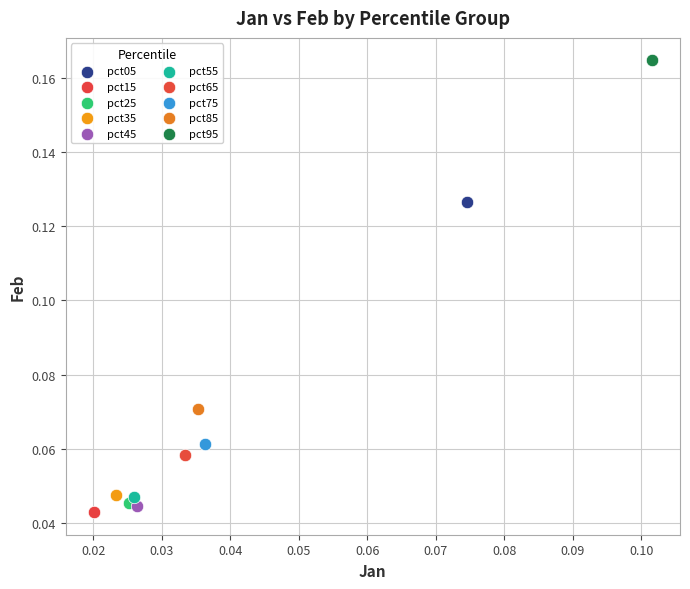

What are all the series names shown in the legend?

pct05, pct15, pct25, pct35, pct45, pct55, pct65, pct75, pct85, pct95